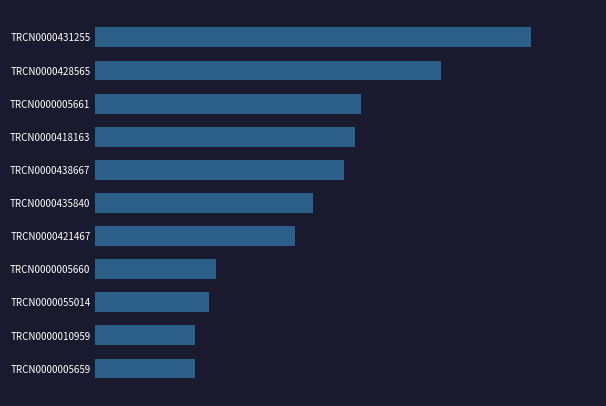

Does the chart contain any negative values?

No